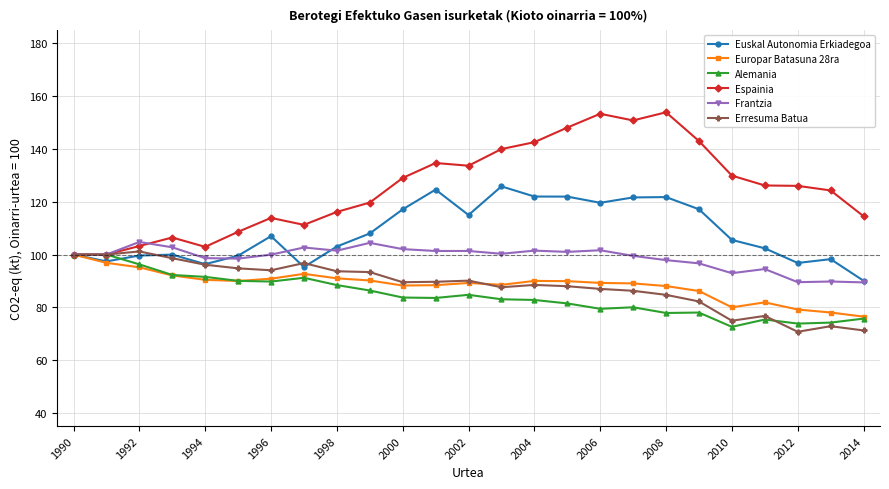

Which series has the largest range (max minus min)?

Espainia